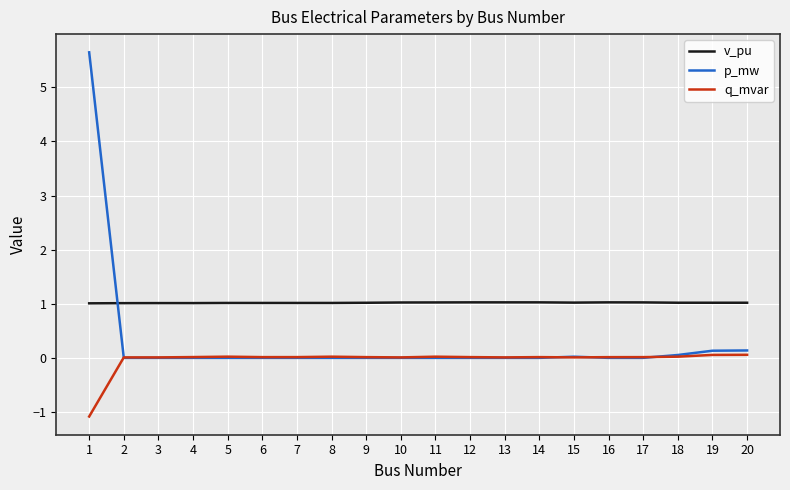

List the series in order of their peak value, highest first.

p_mw, v_pu, q_mvar